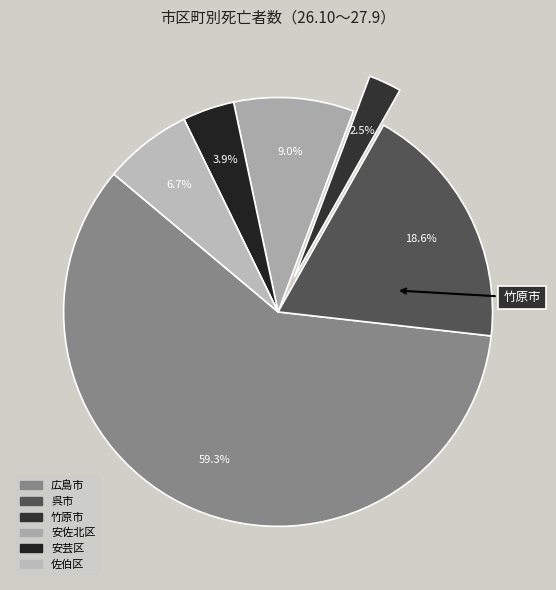

To the nearest percent, what is the difference between the largest and smallest slice percentages?

57%